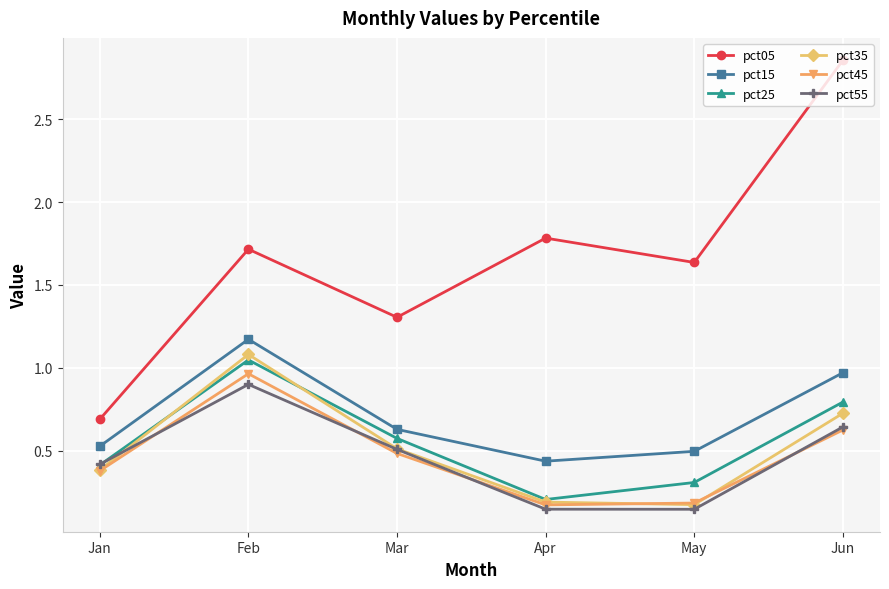

True or false: pct05 and pct55 cross at least once.

False